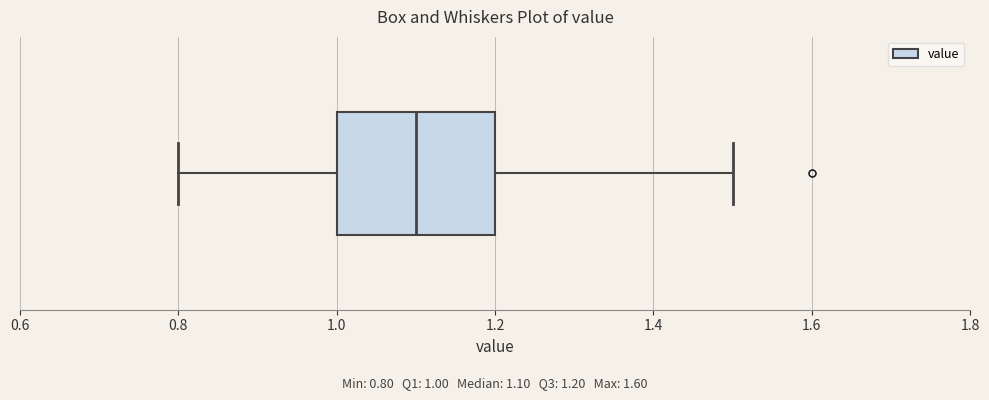

Read this box plot against the x-axis: the position of the median line, the range covered by the box, and the ends of both whiskers. The values are not printed on the chart, so give them approximately, as read against the axis.

median 1.1, box 1.0 to 1.2, whiskers 0.8 to 1.5